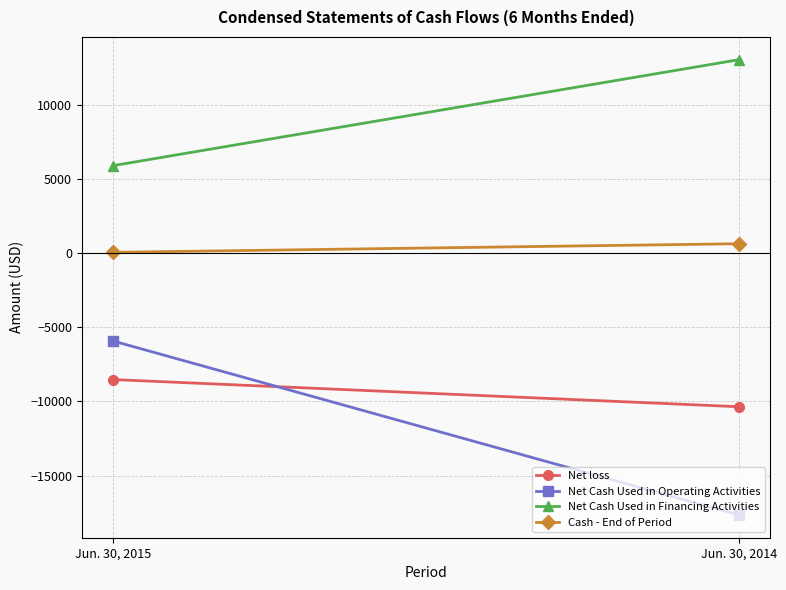

Is the value of Net Cash Used in Financing Activities at Jun. 30, 2015 greater than the value of Net Cash Used in Operating Activities at Jun. 30, 2015?

Yes